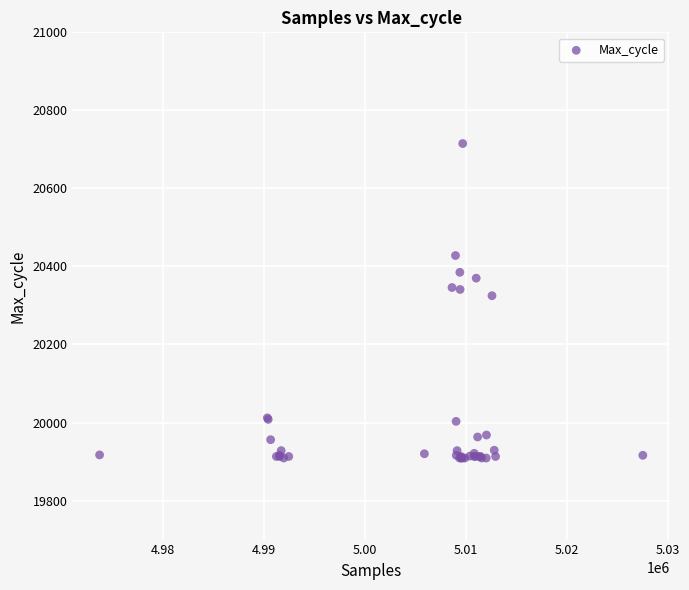

What Y value in the scatter plot is closest to 20312?

20325